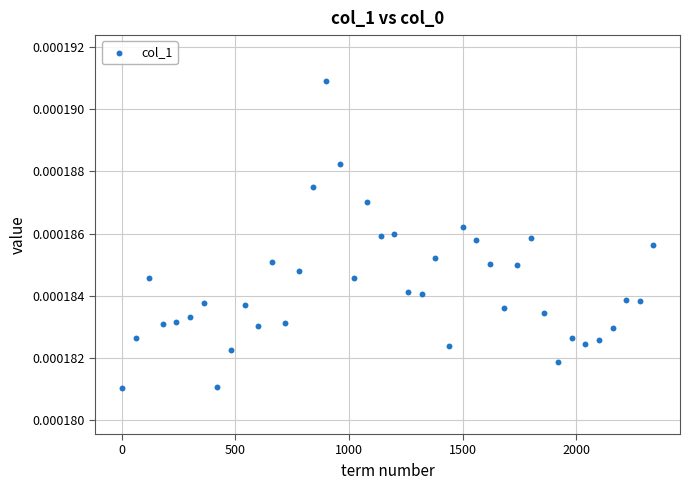

What is the range of X values (max minus min)?

2340.0